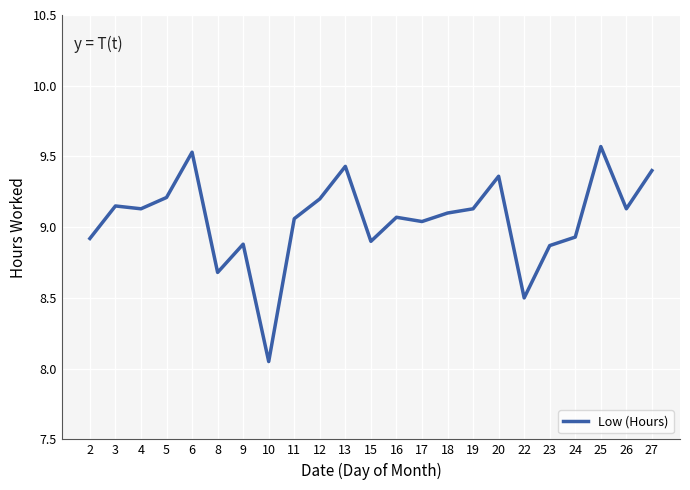

Count the number of categories in the chart.

23